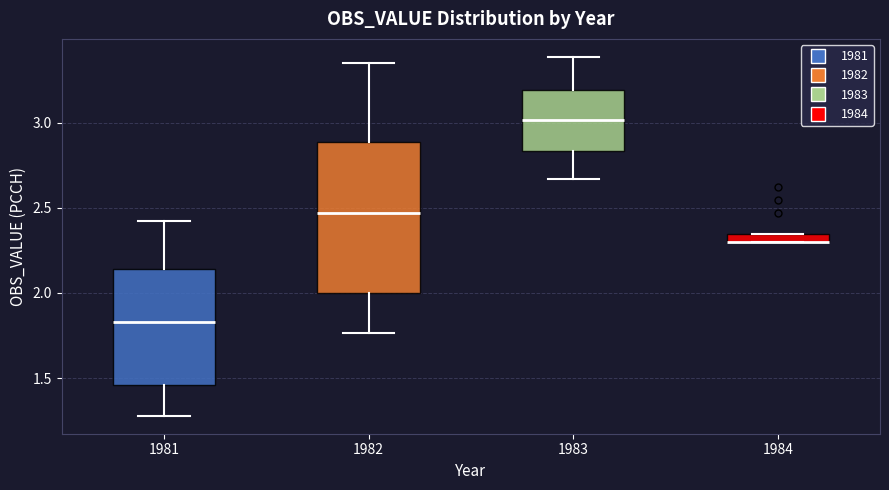

Where does the lower whisker of the box at x = 1983 end on the y-axis? The values are not printed on the chart, so give them approximately, as read against the axis.

2.65